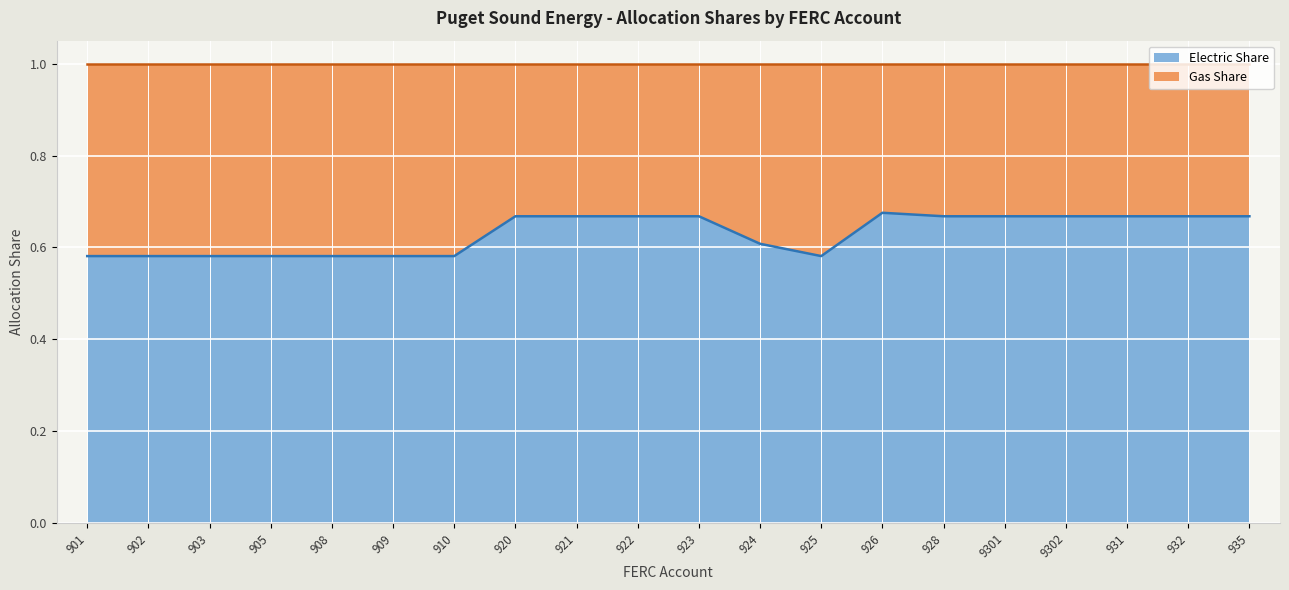

What is the sum of all values?

12.6